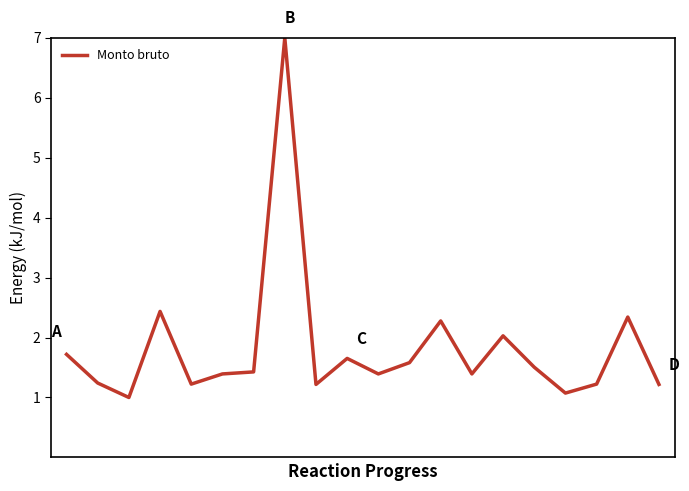

How many values exceed 1?

19